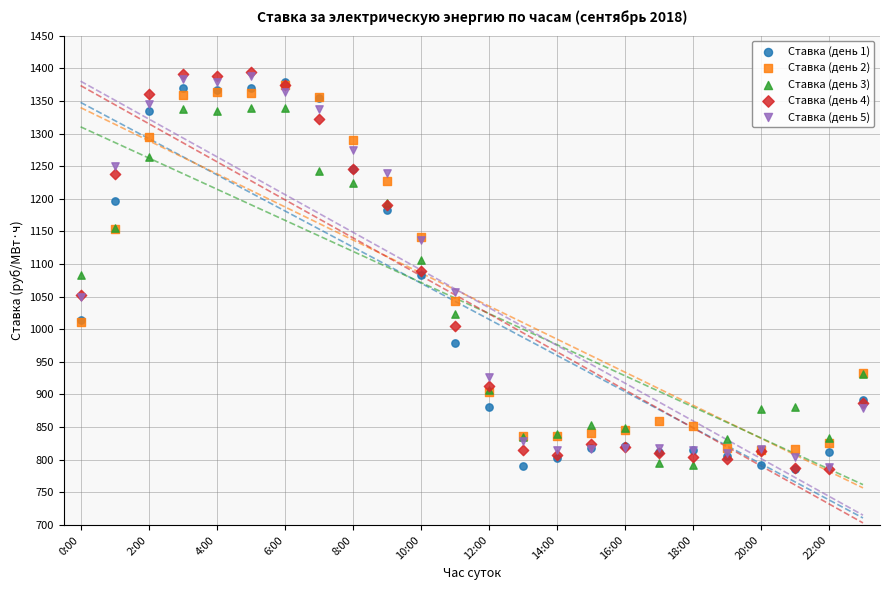

What are all the series names shown in the legend?

Ставка (день 1), Ставка (день 2), Ставка (день 3), Ставка (день 4), Ставка (день 5)